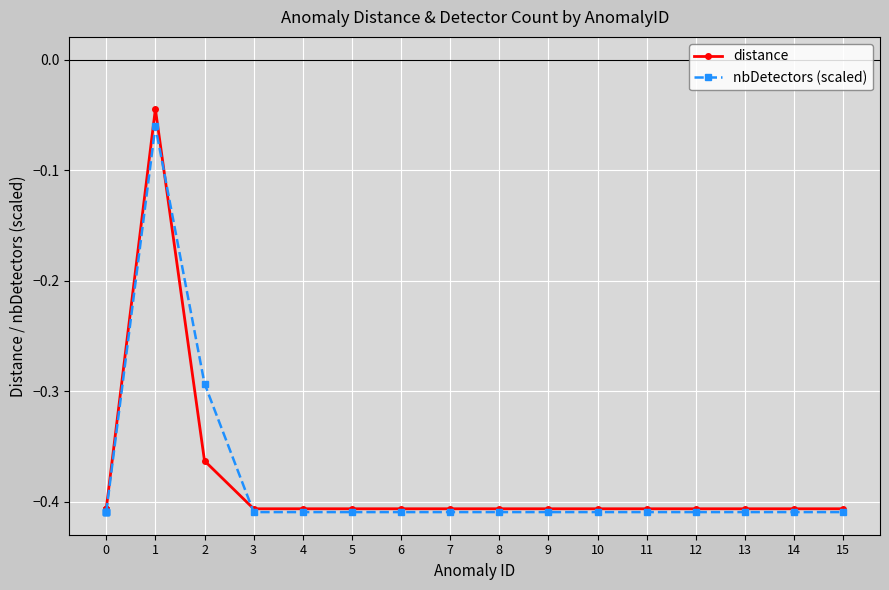

What is the difference between the maximum and minimum values in the nbDetectors (scaled) series?

0.3